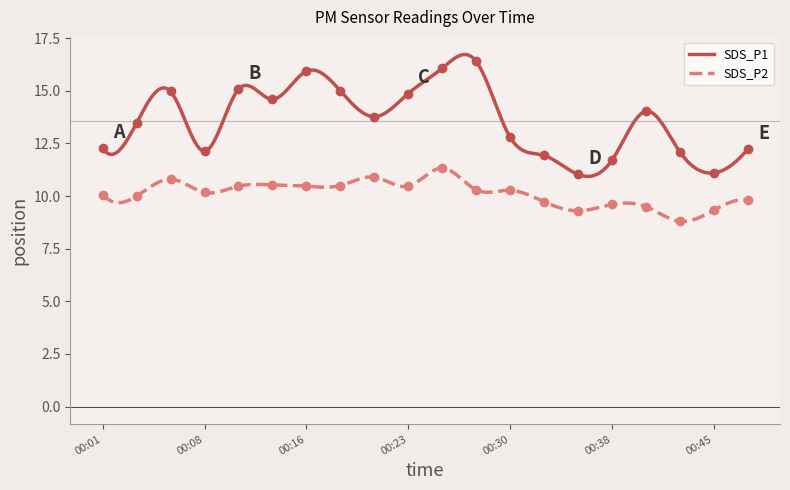

Which series has the widest spread of values?

SDS_P1